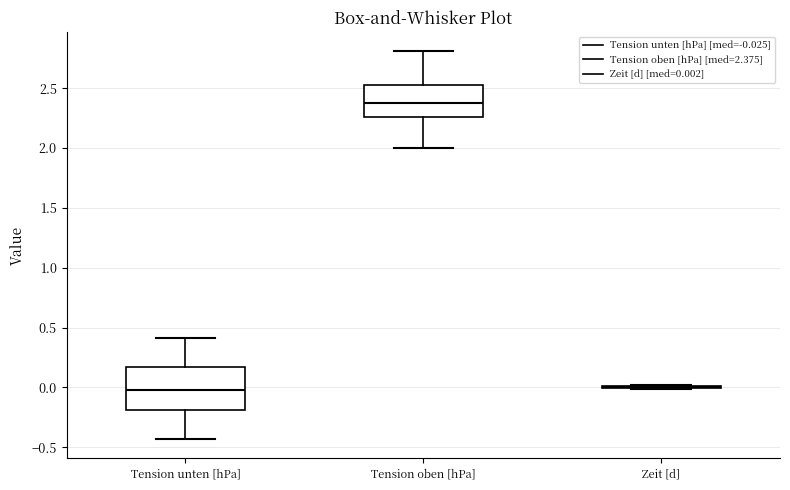

Reading left to right, transcribe this box plot: for each box, give where its median line is, the range the box spans, and where its two whiskers end, as read against the y-axis. The values are not printed on the chart, so give them approximately, as read against the axis.

Tension unten [hPa]: median 0.00, box -0.20 to 0.15, whiskers -0.45 to 0.40
Tension oben [hPa]: median 2.40, box 2.25 to 2.55, whiskers 2.00 to 2.80
Zeit [d]: box collapsed to a line at 0.00, whiskers 0.00 to 0.00